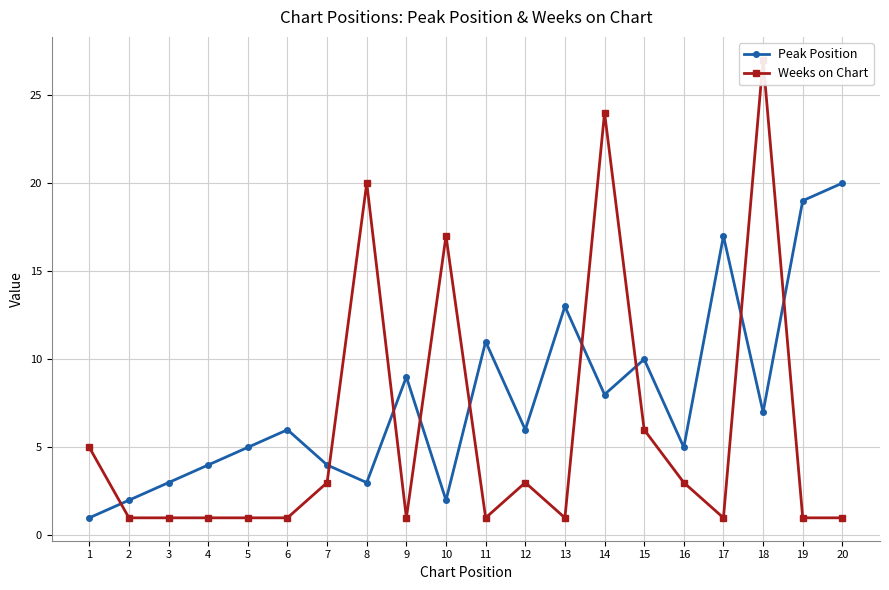

Is the value of Peak Position at 17 greater than the value of Weeks on Chart at 10?

No